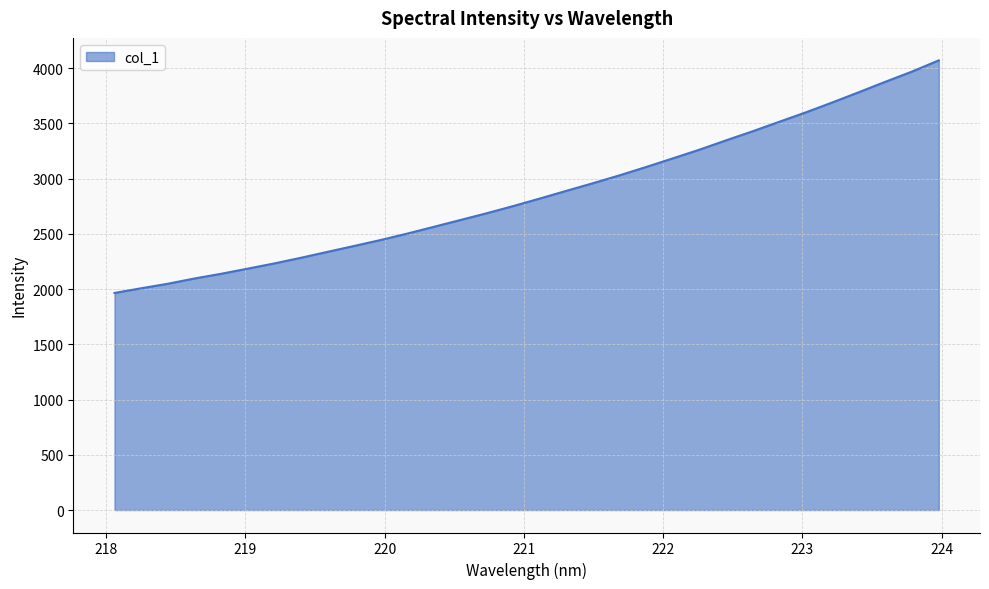

What is the maximum value shown in the chart?

4070.6